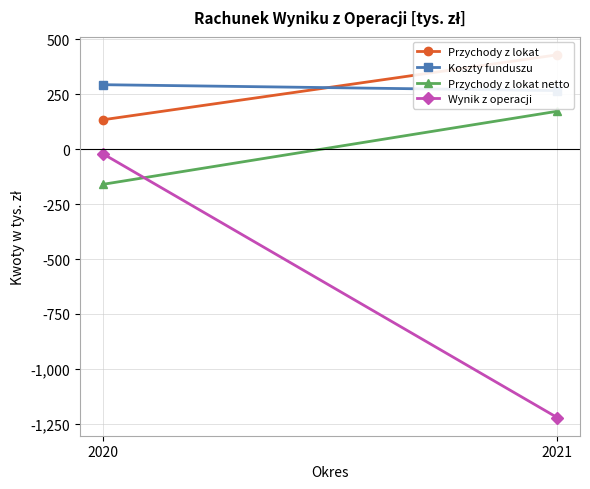

What is the difference between the maximum and minimum values in the Przychody z lokat series?

296